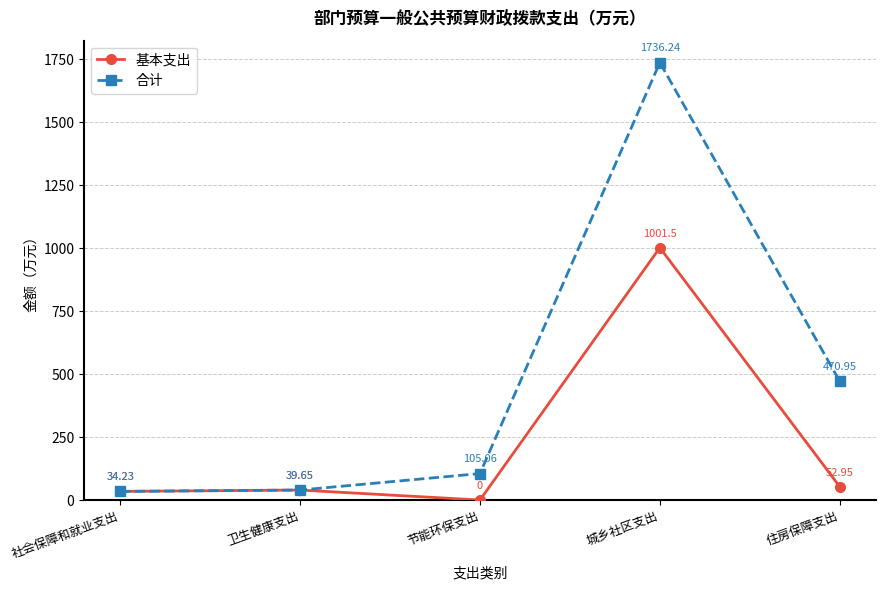

In 基本支出, how many points are lower than both neighbors (excluding endpoints)?

1